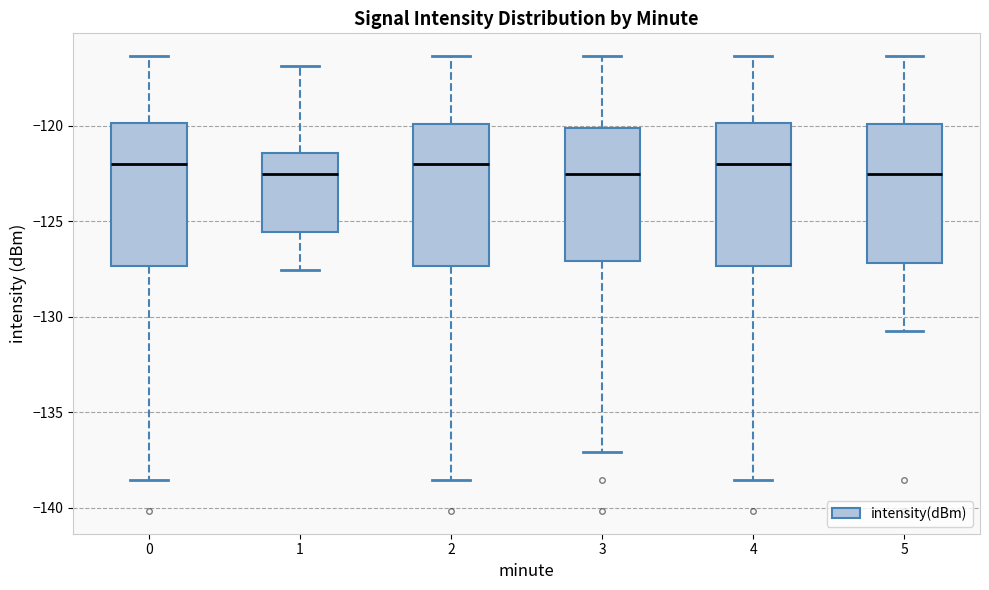

Where does the median line of the box at x = 5 sit on the y-axis? The values are not printed on the chart, so give them approximately, as read against the axis.

-122.5